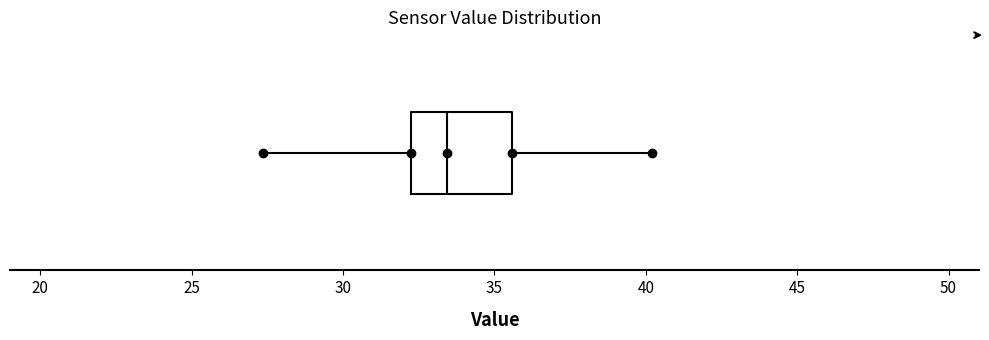

Transcribe this box plot: give where the median line is, the range the box spans, and where the two whiskers end, as read against the x-axis. The values are not printed on the chart, so give them approximately, as read against the axis.

median 33.5, box 32.5 to 35.5, whiskers 27.5 to 40.0